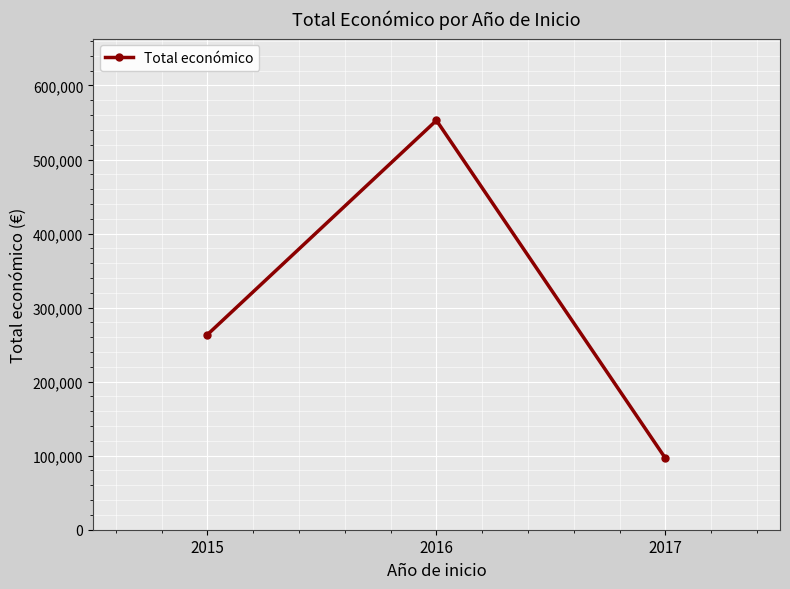

What is the sum of the values at 2017 and 2015?

359876